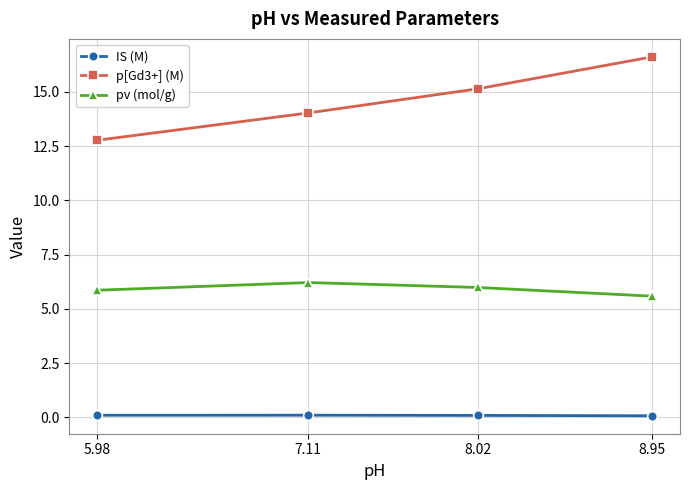

True or false: p[Gd3+] (M) has more than 0 interior local peaks.

False